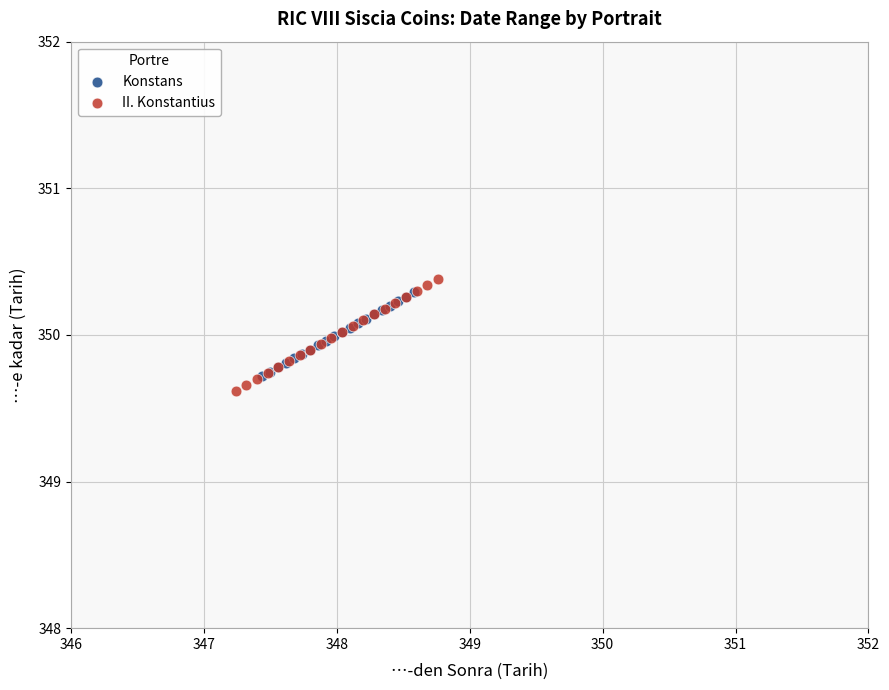

What are all the series names shown in the legend?

Konstans, II. Konstantius